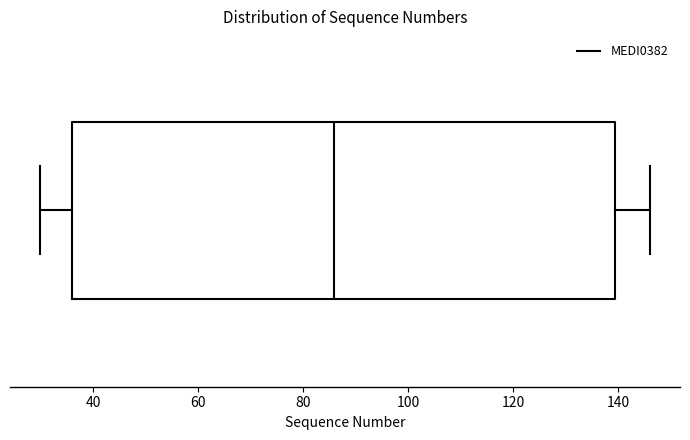

Read this box plot against the x-axis: the position of the median line, the range covered by the box, and the ends of both whiskers. The values are not printed on the chart, so give them approximately, as read against the axis.

median 86, box 36 to 140, whiskers 30 to 146